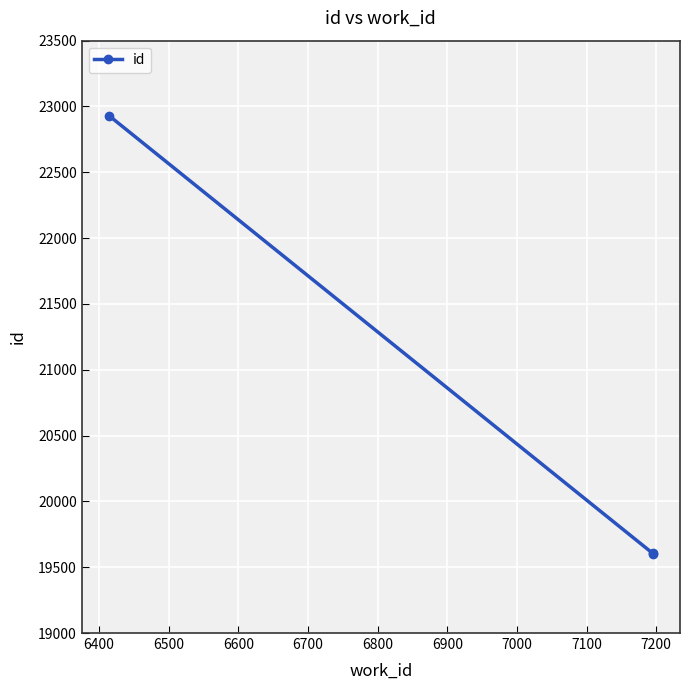

What is the minimum value shown in the chart?

19604